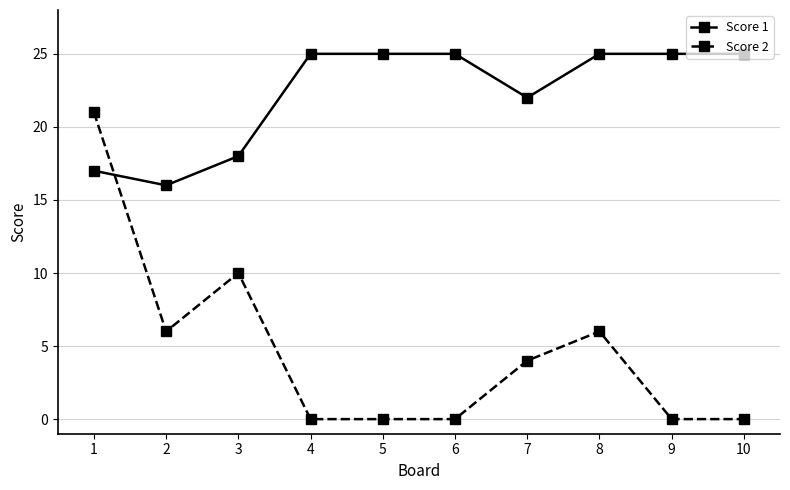

What is the difference between the maximum and minimum values in the Score 1 series?

9